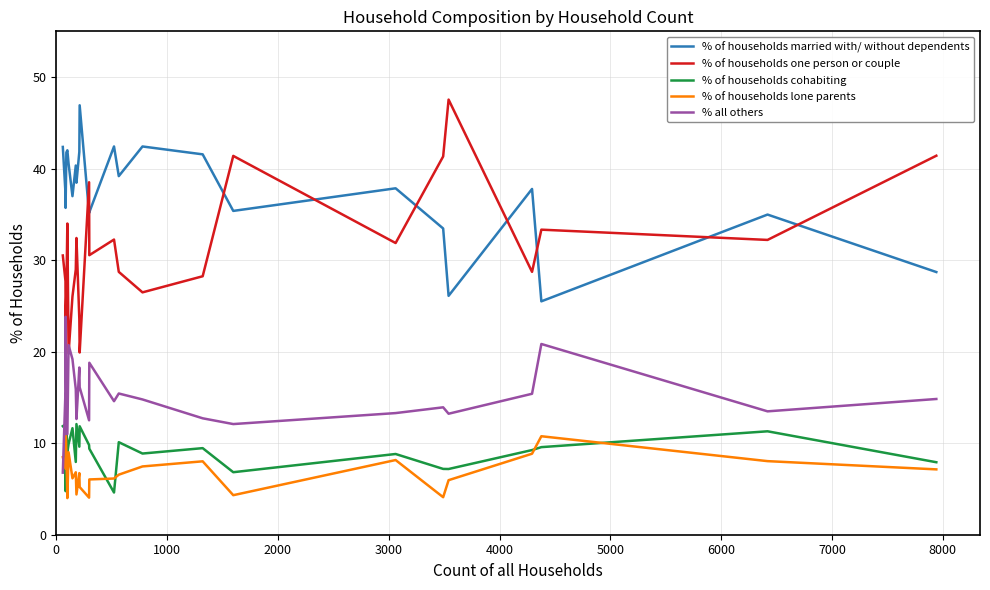

Which series has the widest spread of values?

% of households one person or couple